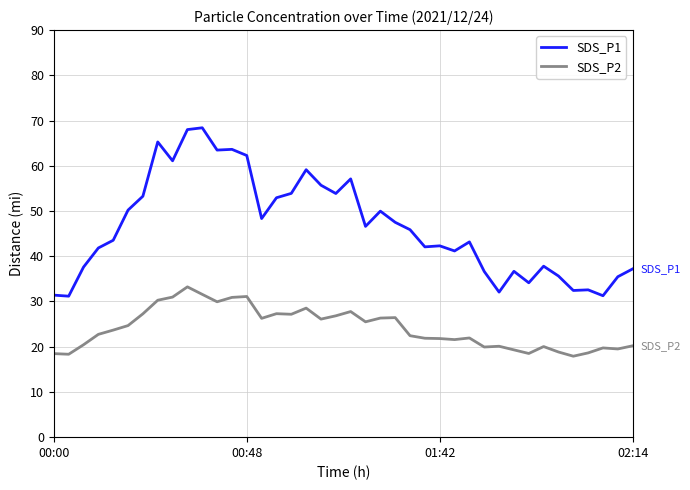

Rank the series by their average value, from lowest to highest.

SDS_P2, SDS_P1